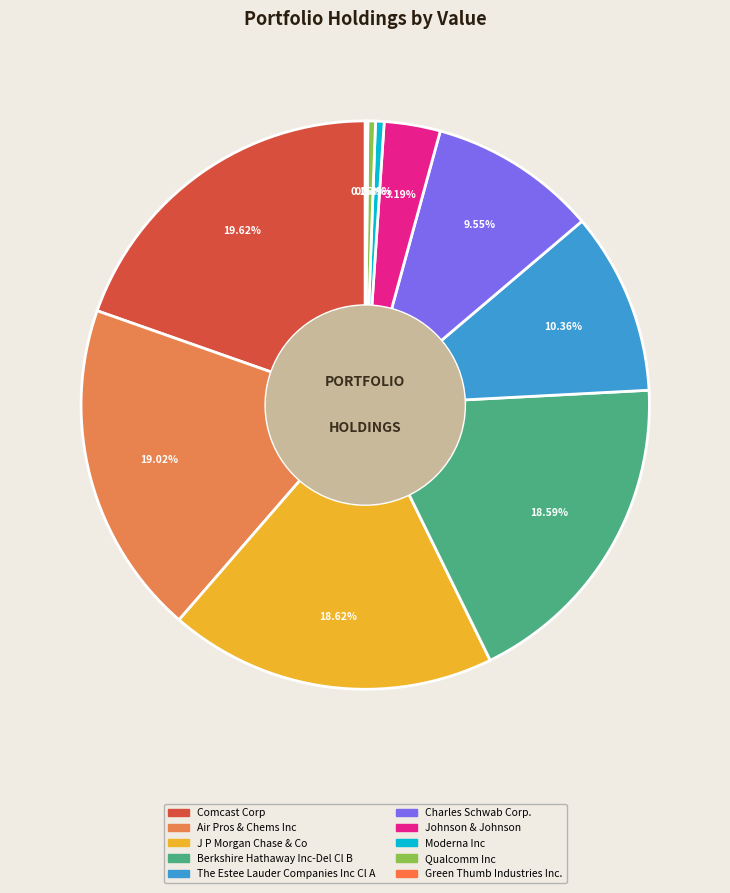

To the nearest percent, what portion does Comcast Corp represent?

20%